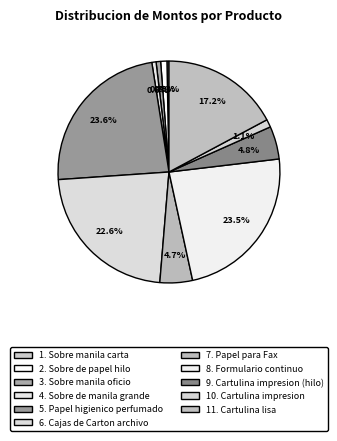

How many segments does this pie chart have?

11